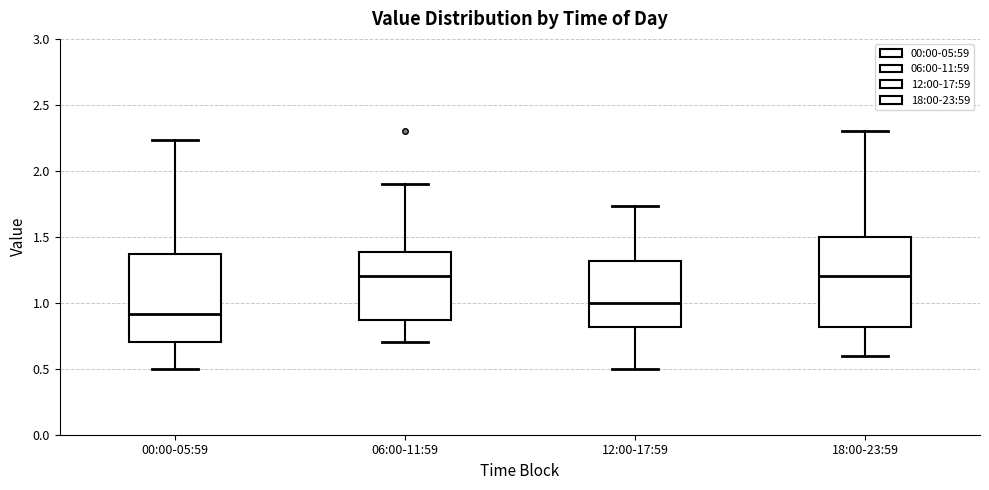

Where is the upper edge of the box for 12:00-17:59 on the y-axis? The values are not printed on the chart, so give them approximately, as read against the axis.

1.30